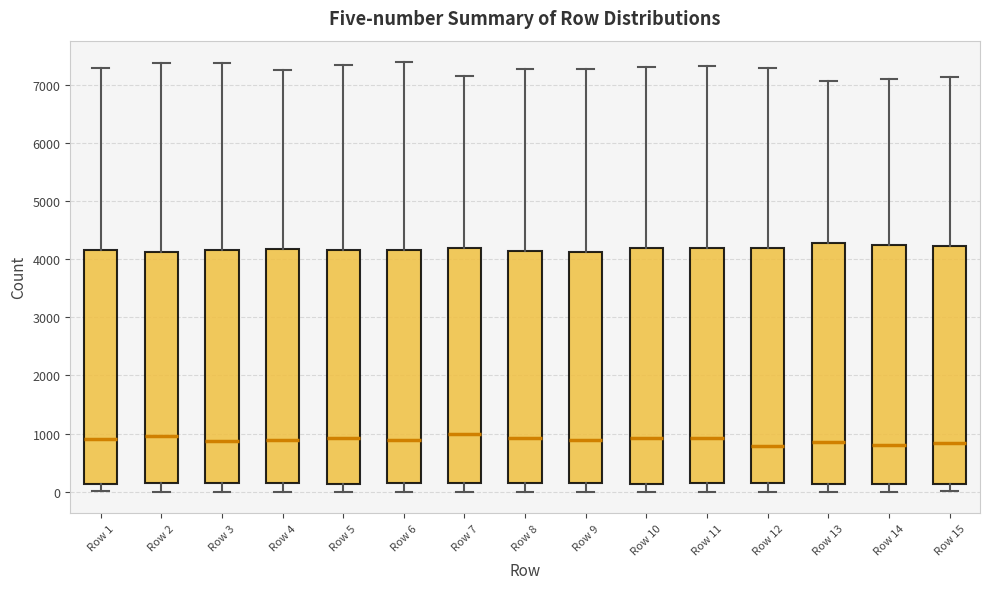

Reading left to right, transcribe this box plot: for each box, give where its median line is, the range the box spans, and where its two whiskers end, as read against the y-axis. The values are not printed on the chart, so give them approximately, as read against the axis.

Row 1: median 900, box 100 to 4200, whiskers 0 to 7300
Row 2: median 1000, box 200 to 4100, whiskers 0 to 7400
Row 3: median 900, box 100 to 4200, whiskers 0 to 7400
Row 4: median 900, box 100 to 4200, whiskers 0 to 7300
Row 5: median 900, box 100 to 4200, whiskers 0 to 7300
Row 6: median 900, box 100 to 4200, whiskers 0 to 7400
Row 7: median 1000, box 100 to 4200, whiskers 0 to 7200
Row 8: median 900, box 100 to 4200, whiskers 0 to 7300
Row 9: median 900, box 200 to 4100, whiskers 0 to 7300
Row 10: median 900, box 100 to 4200, whiskers 0 to 7300
Row 11: median 900, box 100 to 4200, whiskers 0 to 7300
Row 12: median 800, box 200 to 4200, whiskers 0 to 7300
Row 13: median 800, box 100 to 4300, whiskers 0 to 7100
Row 14: median 800, box 100 to 4200, whiskers 0 to 7100
Row 15: median 800, box 100 to 4200, whiskers 0 to 7100